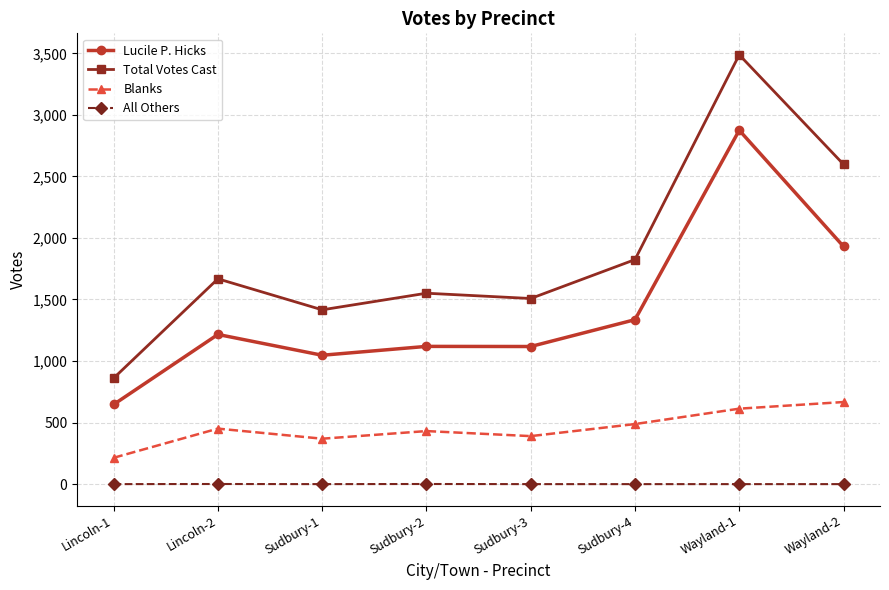

Where is Total Votes Cast nearest to the value 2174?

Sudbury-4